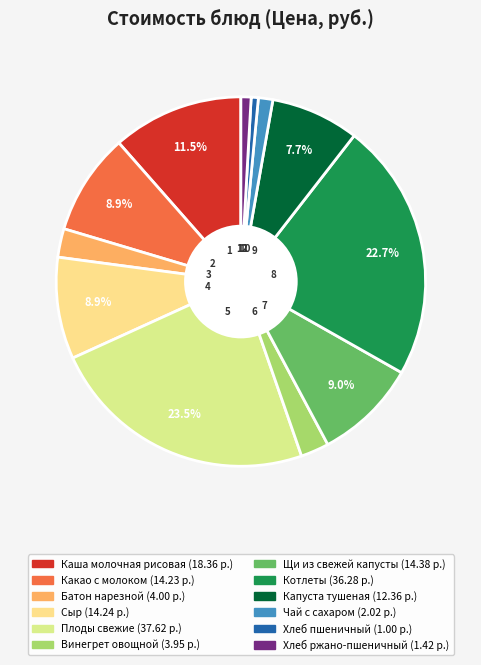

How many slices are in this pie chart?

12